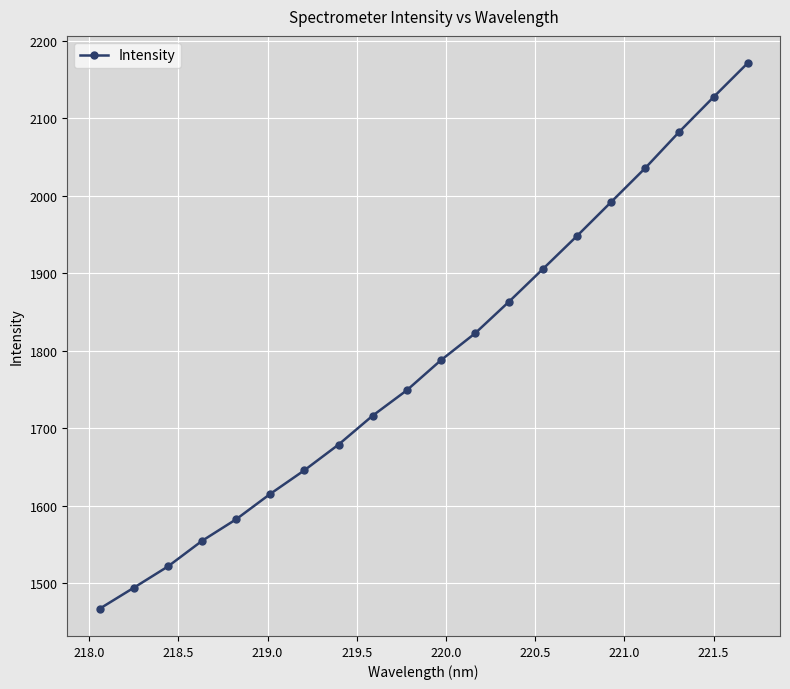

Is this an area chart (filled region under the line)?

No